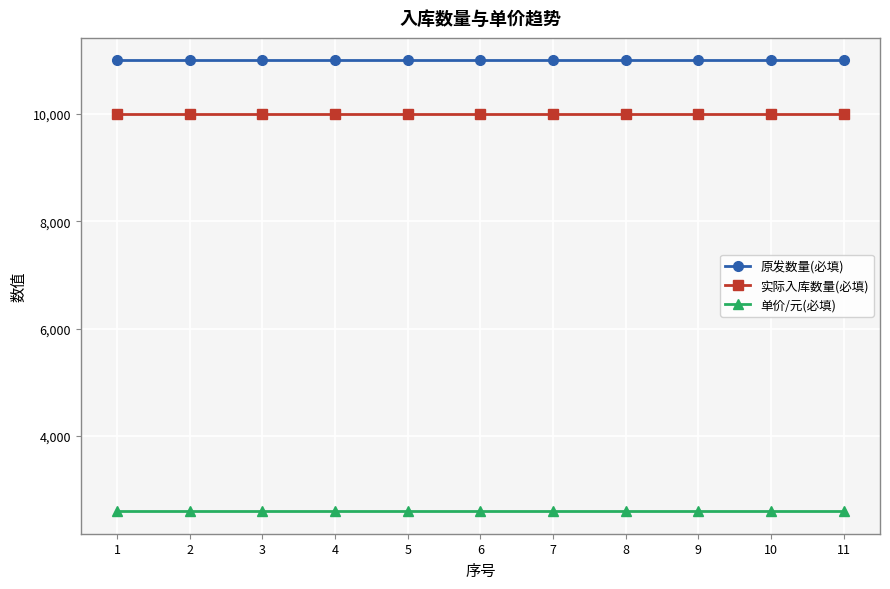

What is the spread (max minus min) of values at 11?

8400